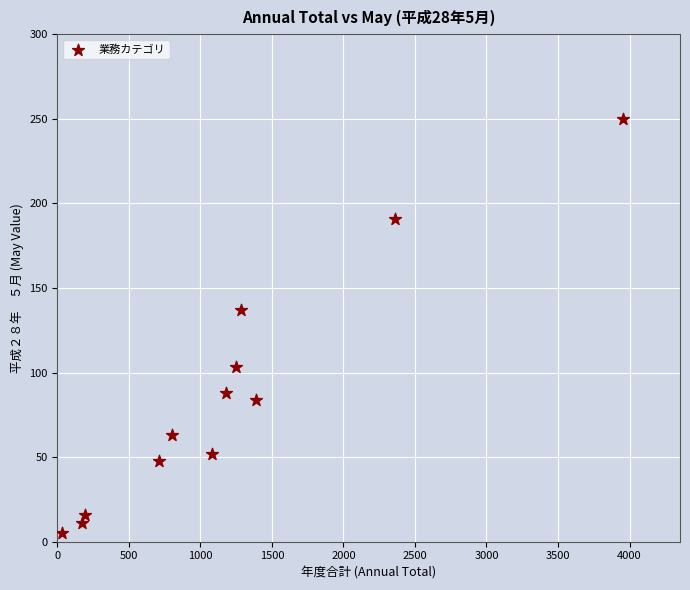

What is the average Y value?

87